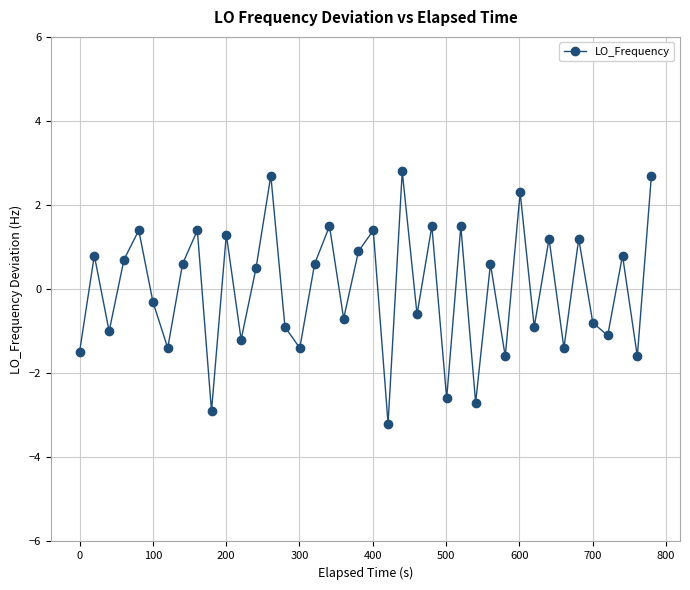

What is the smallest value displayed?

-3.2